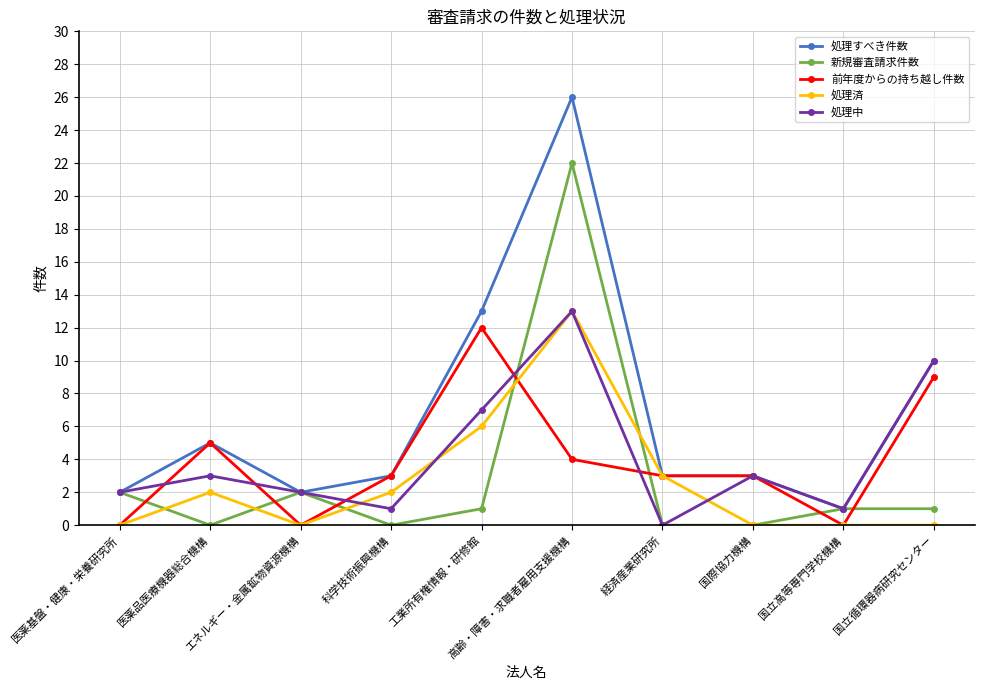

Which series has the largest total across all categories?

処理すべき件数